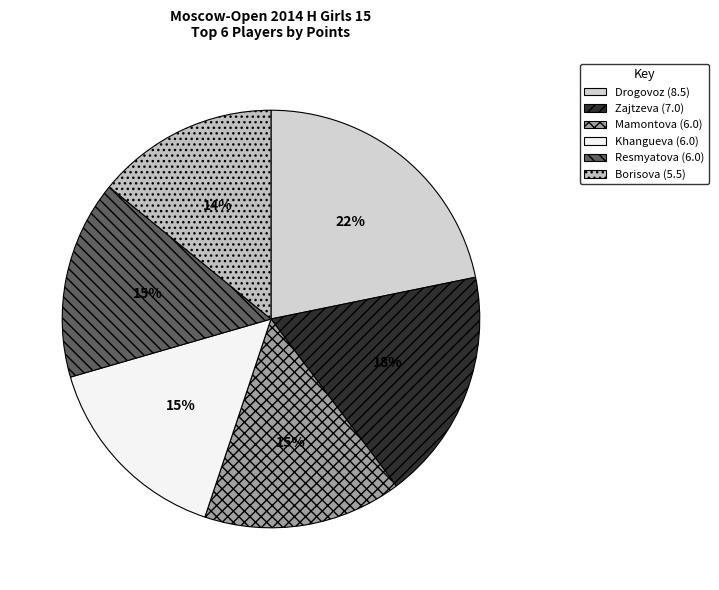

How many segments does this pie chart have?

6